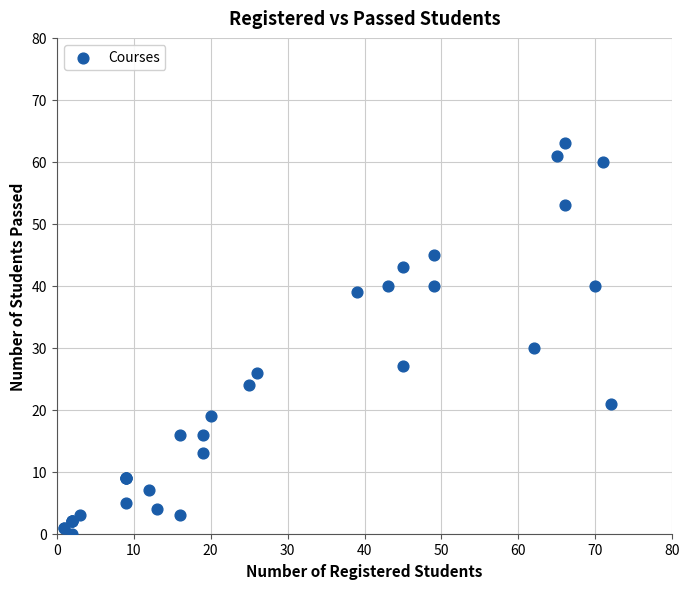

What Y value in the scatter plot is closest to 31?

30